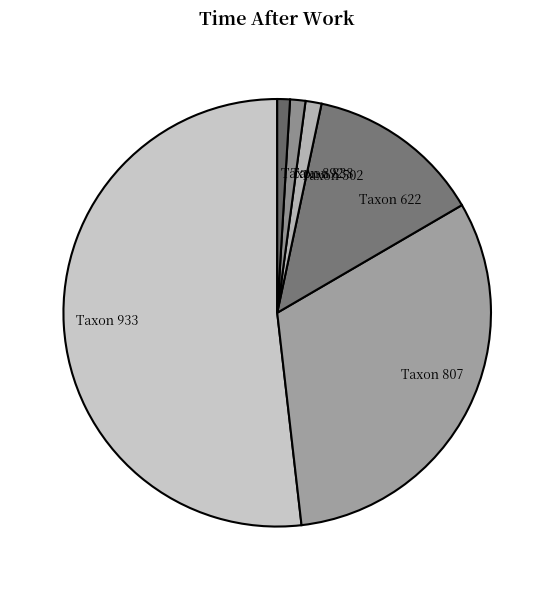

Do Taxon 502 and Taxon 807 together represent more than half of the pie?

No